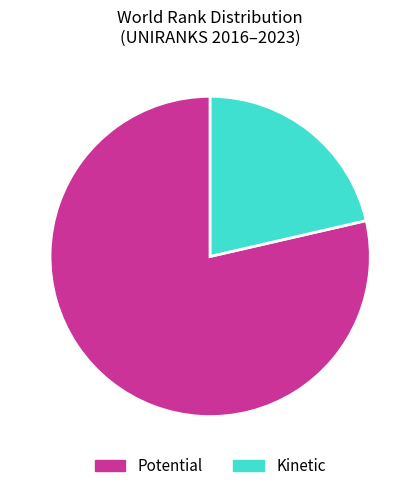

Rank the categories by value from highest to lowest.

Potential, Kinetic